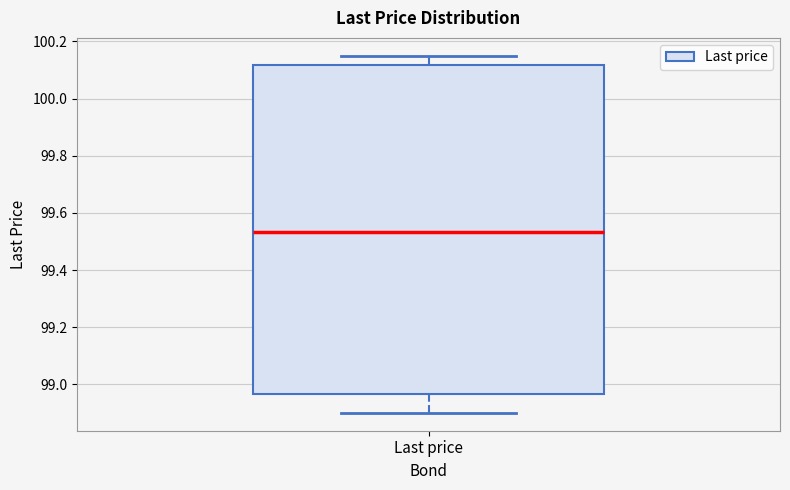

Read this box plot against the y-axis: the position of the median line, the range covered by the box, and the ends of both whiskers. The values are not printed on the chart, so give them approximately, as read against the axis.

median 99.54, box 98.96 to 100.12, whiskers 98.90 to 100.16